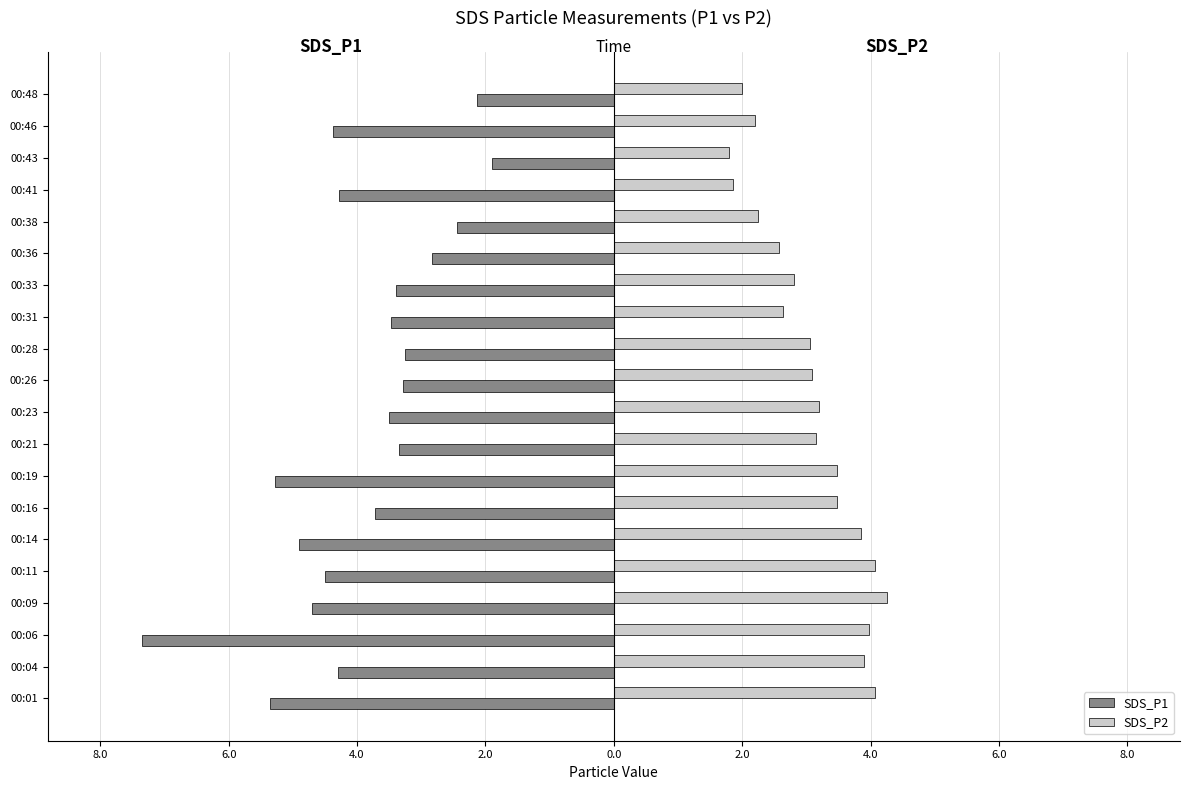

What are all the series names shown in the legend?

SDS_P1, SDS_P2